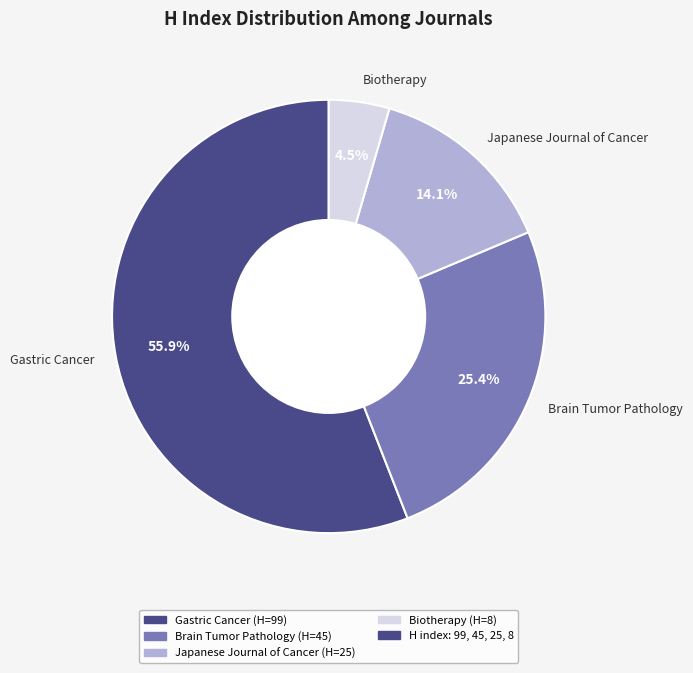

What percentage do Gastric Cancer and Brain Tumor Pathology together represent?

81.4%